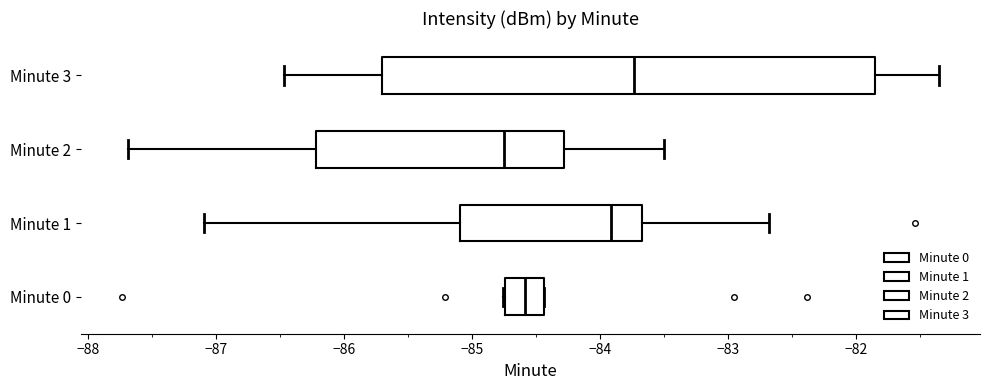

Which box is the widest, from its left edge to its right edge?

Minute 3